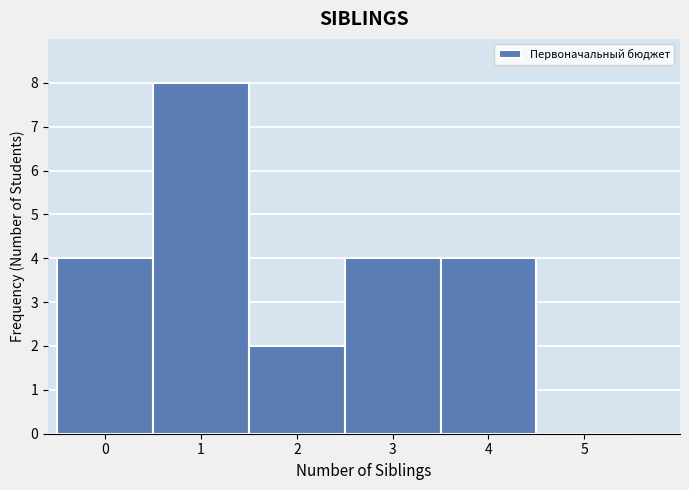

Reading left to right, what are all the values shown in this chart?

0=4	1=8	2=2	3=4	4=4	5=0